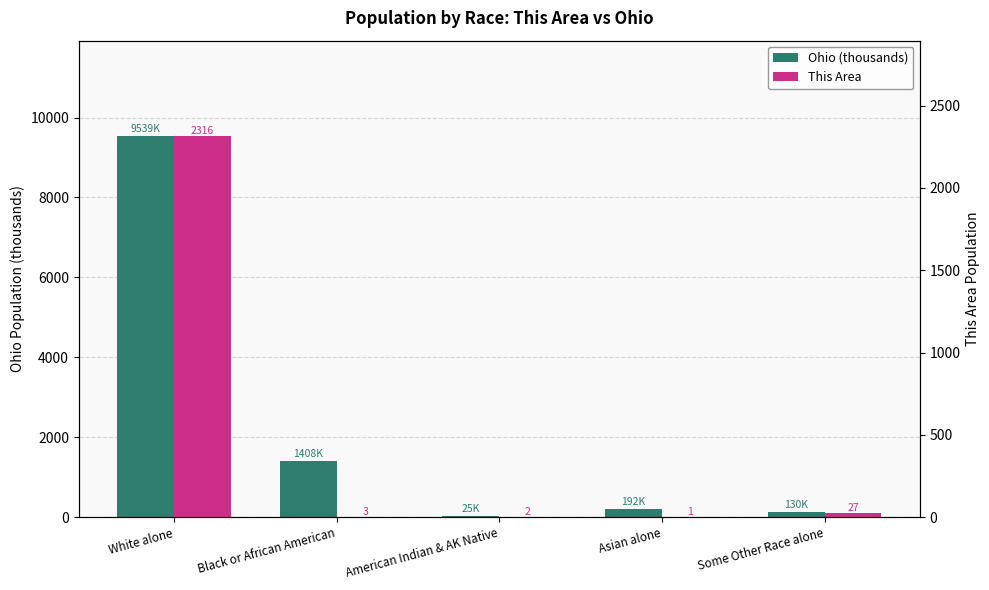

What is the difference between the highest and lowest values at Black or African American?

1404.7